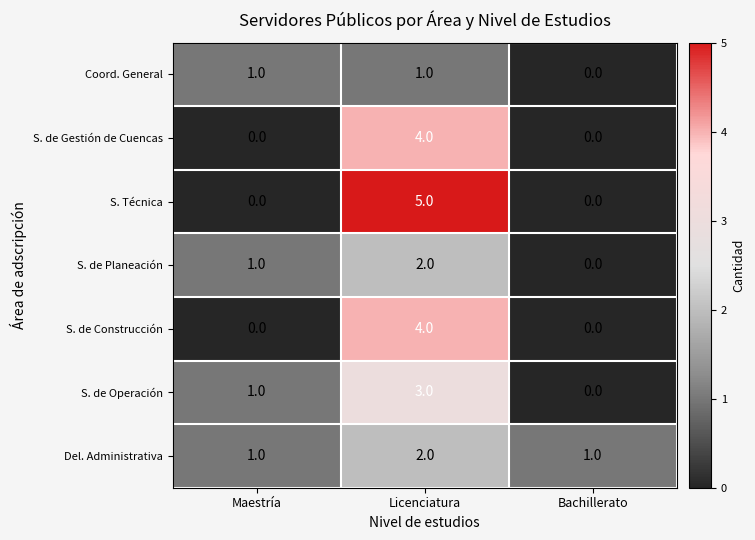

List the labels in order of S. de Operación value, smallest first.

Bachillerato, Maestría, Licenciatura